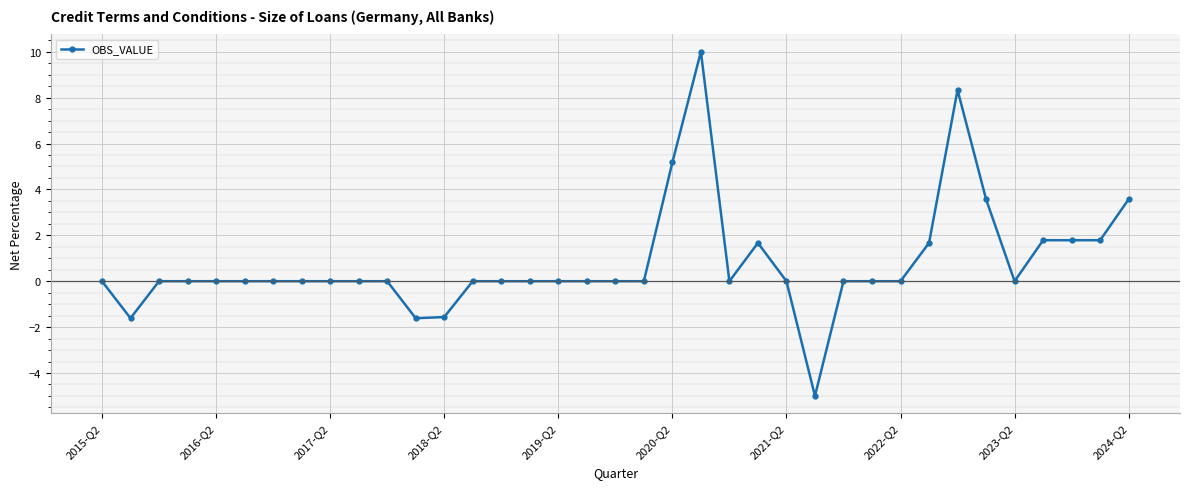

True or false: the data has more than 1 interior local peaks.

True